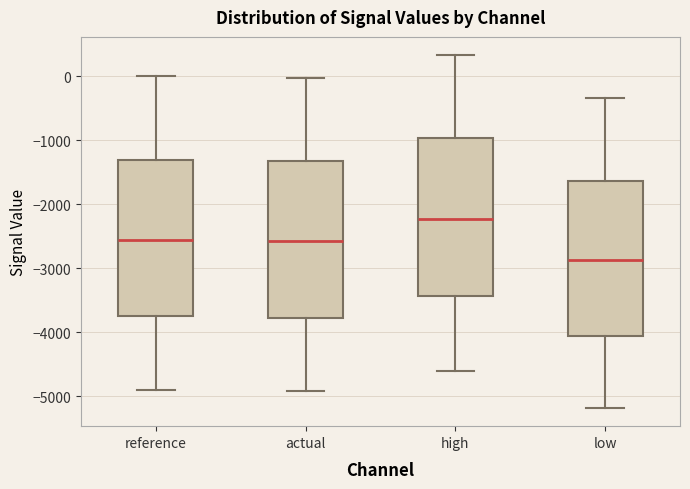

Reading left to right, read every box against the y-axis: the position of its median line, the range the box covers, and the ends of its whiskers. The values are not printed on the chart, so give them approximately, as read against the axis.

reference: median -2500, box -3700 to -1300, whiskers -4900 to 0
actual: median -2600, box -3800 to -1300, whiskers -4900 to 0
high: median -2200, box -3400 to -1000, whiskers -4600 to 300
low: median -2900, box -4000 to -1600, whiskers -5200 to -300